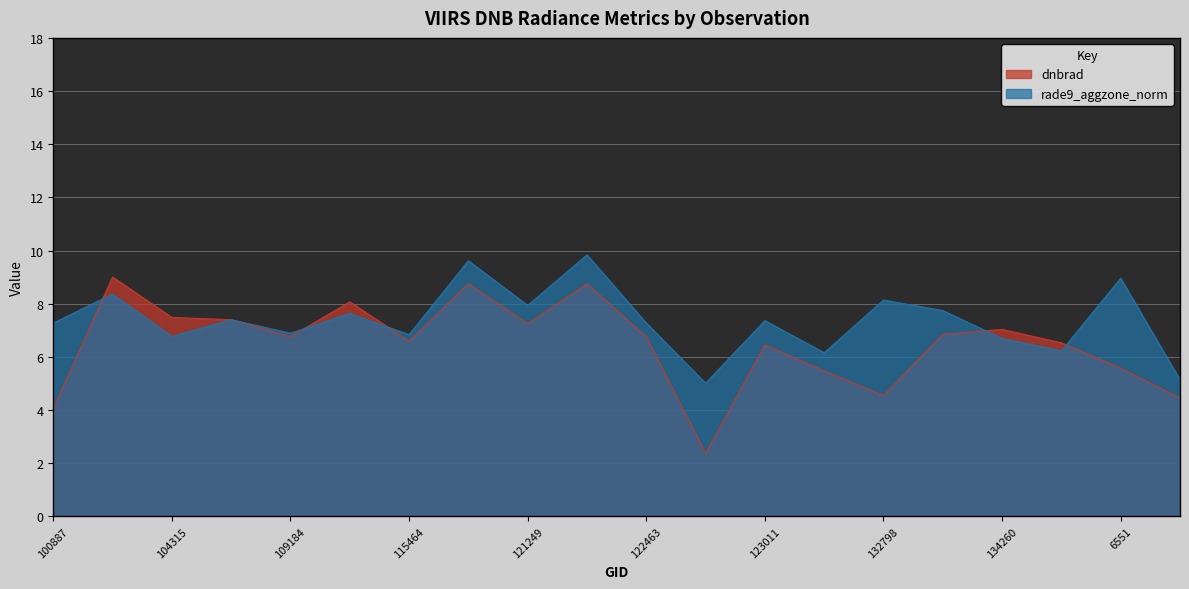

What is the highest value of the dnbrad series?

9.0